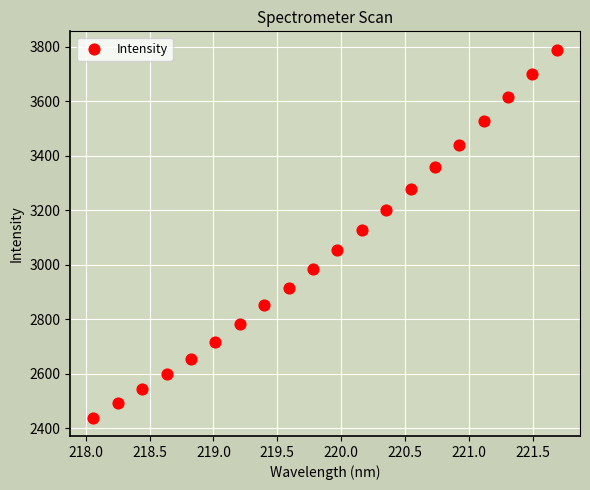

What is the range of Y values (max minus min)?

1351.0